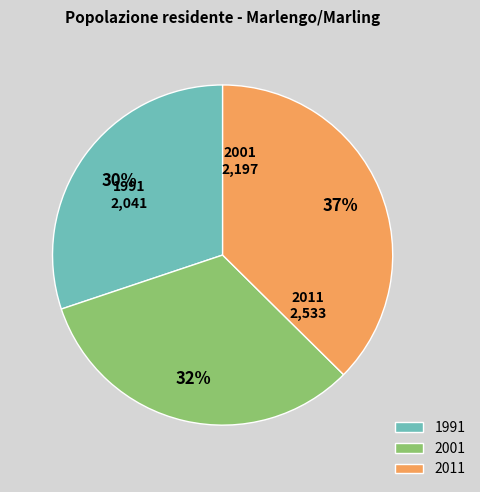

True or false: 1991 accounts for 30% of the total.

True